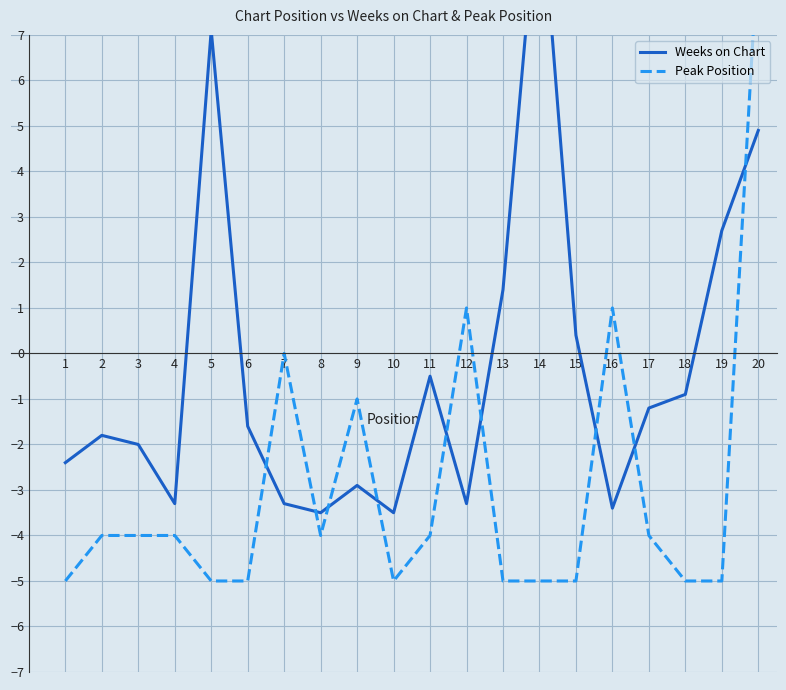

True or false: Weeks on Chart and Peak Position intersect in this chart.

True